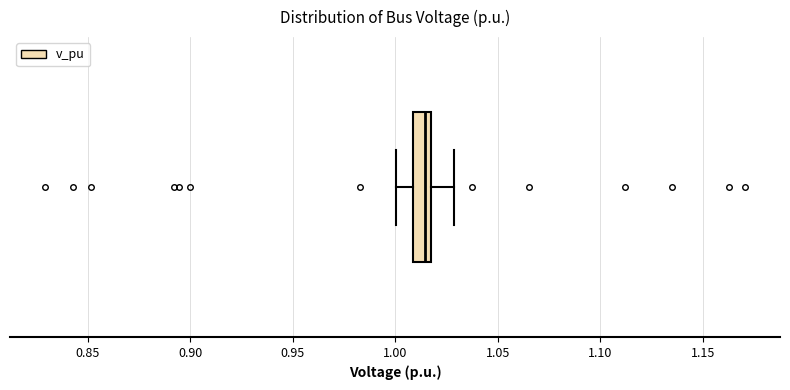

Where is the right edge of the box on the x-axis? The values are not printed on the chart, so give them approximately, as read against the axis.

1.015